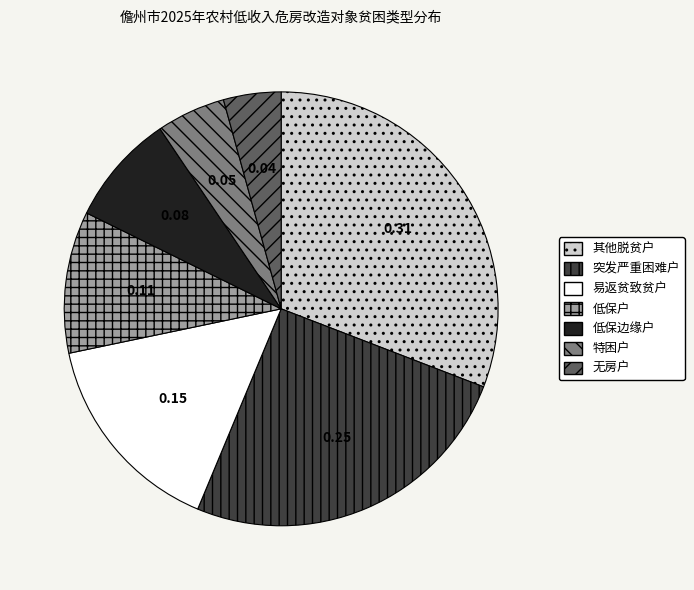

Is it true that 低保边缘户 is 1% of the pie?

False